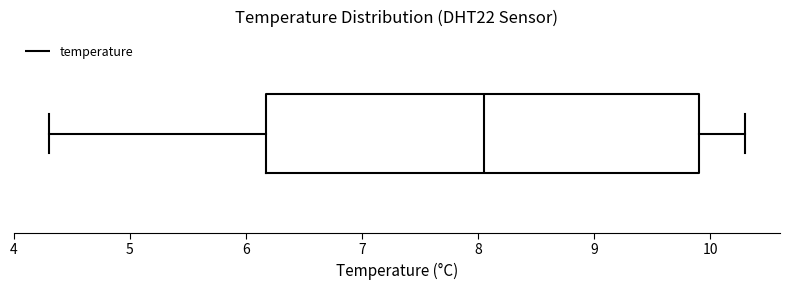

Read this box plot against the x-axis: the position of the median line, the range covered by the box, and the ends of both whiskers. The values are not printed on the chart, so give them approximately, as read against the axis.

median 8.1, box 6.2 to 9.9, whiskers 4.3 to 10.3